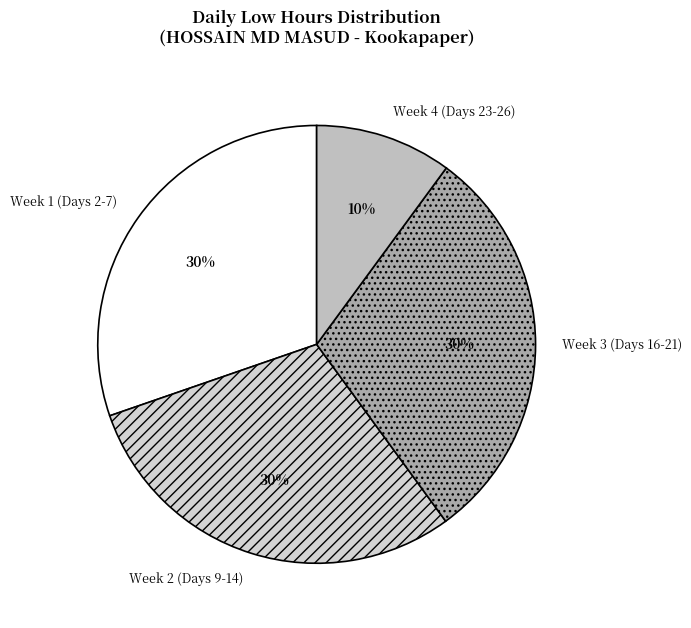

What is the smallest slice in the pie chart?

Week 4 (Days 23-26)